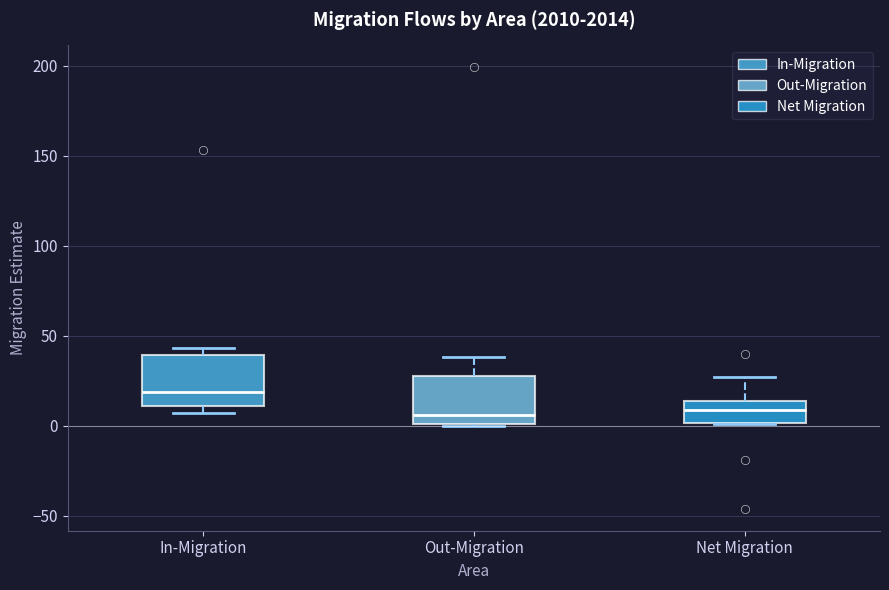

Where is the upper edge of the box for Net Migration on the y-axis? The values are not printed on the chart, so give them approximately, as read against the axis.

15